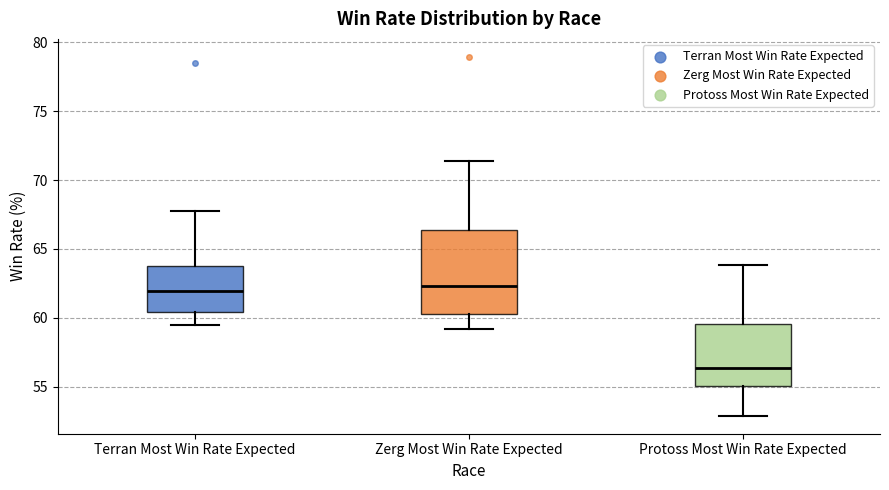

Reading left to right, transcribe this box plot: for each box, give where its median line is, the range the box spans, and where its two whiskers end, as read against the y-axis. The values are not printed on the chart, so give them approximately, as read against the axis.

Terran Most Win Rate Expected: median 62.0, box 60.5 to 64.0, whiskers 59.5 to 67.5
Zerg Most Win Rate Expected: median 62.5, box 60.5 to 66.5, whiskers 59.0 to 71.5
Protoss Most Win Rate Expected: median 56.5, box 55.0 to 59.5, whiskers 53.0 to 64.0